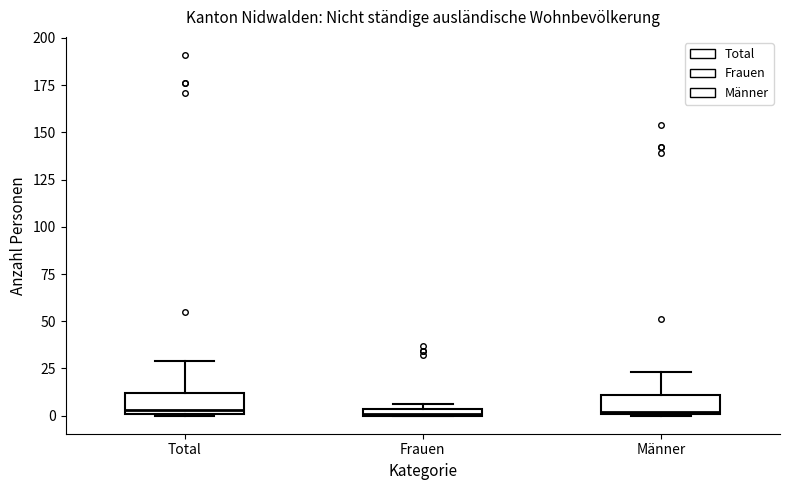

Where does the upper whisker of the box for Total end on the y-axis? The values are not printed on the chart, so give them approximately, as read against the axis.

30